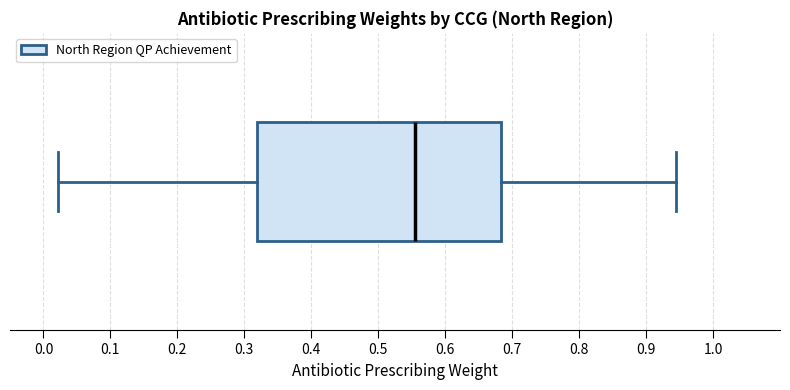

Read this box plot against the x-axis: the position of the median line, the range covered by the box, and the ends of both whiskers. The values are not printed on the chart, so give them approximately, as read against the axis.

median 0.56, box 0.32 to 0.68, whiskers 0.02 to 0.94